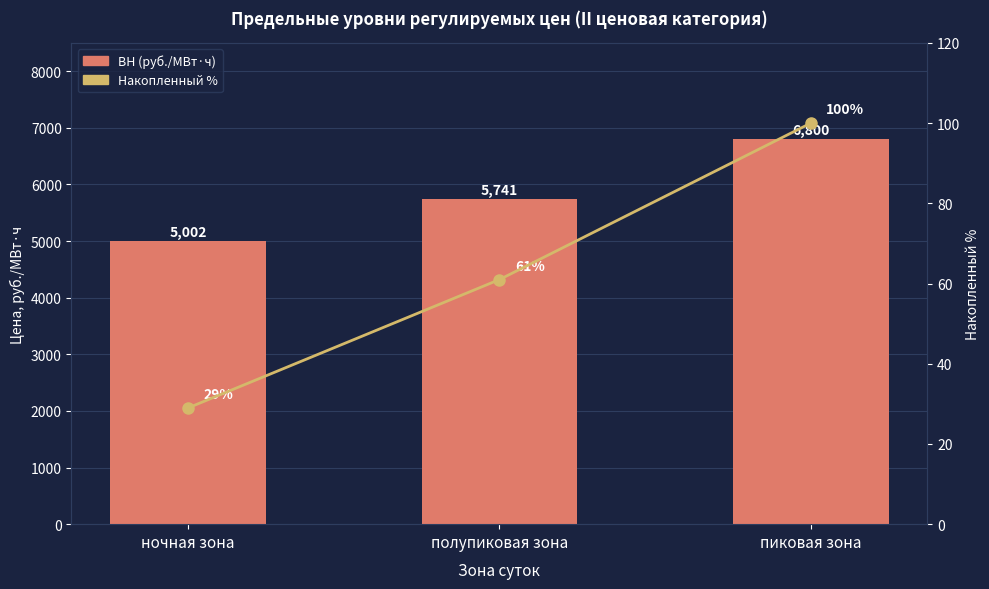

True or false: Накопленный % has a value of 43.1 at ночная зона.

False